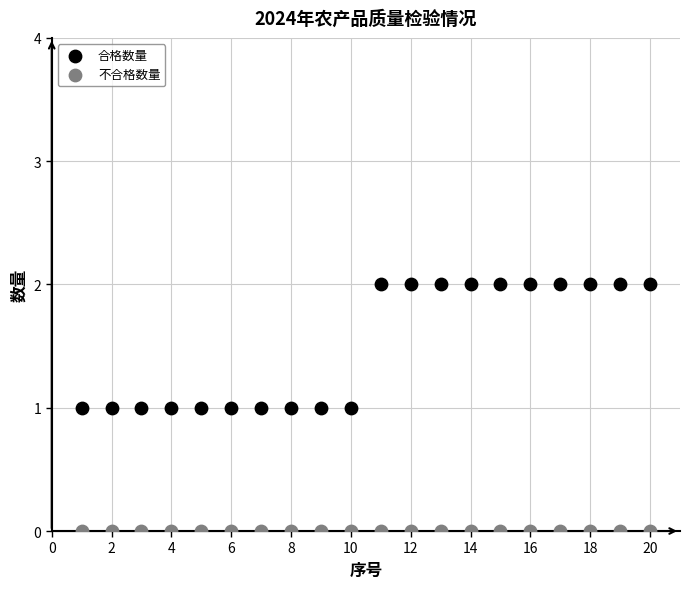

Which series contains the highest Y value?

合格数量